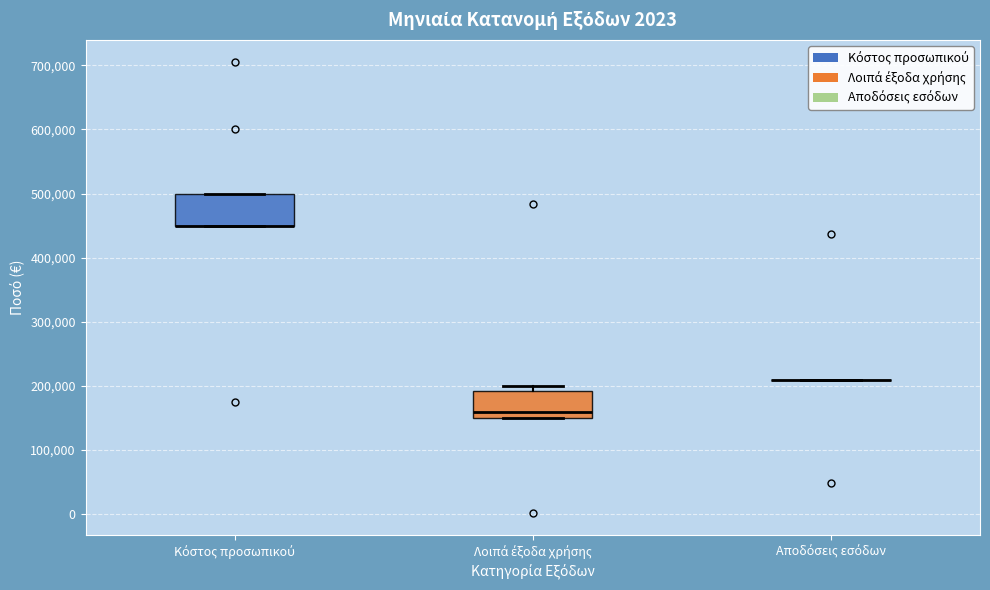

Reading left to right, transcribe this box plot: for each box, give where its median line is, the range the box spans, and where its two whiskers end, as read against the y-axis. The values are not printed on the chart, so give them approximately, as read against the axis.

Κόστος προσωπικού: median 450000 (drawn on the box's lower edge), box 450000 to 500000, whiskers 450000 to 500000
Λοιπά έξοδα χρήσης: median 160000, box 150000 to 190000, whiskers 150000 to 200000
Αποδόσεις εσόδων: box collapsed to a line at 210000, whiskers 210000 to 210000